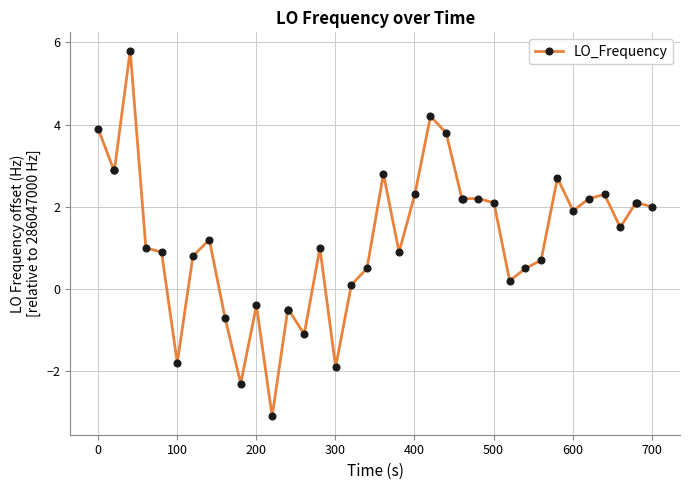

Reading left to right, extract all data points from this chart.

3.9	2.9	2.9	5.8	1.0	0.9	-1.8	0.8	1.2	-0.7	-2.3	-0.4	-3.1	-0.5	-0.5	-1.1	1.0	-1.9	0.1	0.5	2.8	0.9	2.3	4.2	3.8	2.2	2.2	2.2	2.1	0.2	0.5	0.7	2.7	1.9	2.2	2.3	1.5	2.1	2.1	2.0